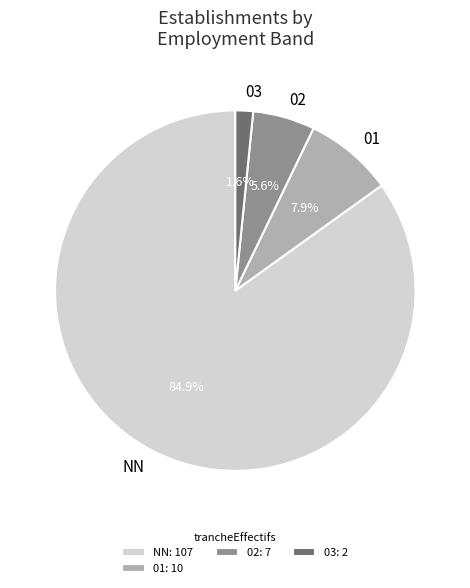

Approximately how many times larger is the value at 01 compared to 02?

1.4